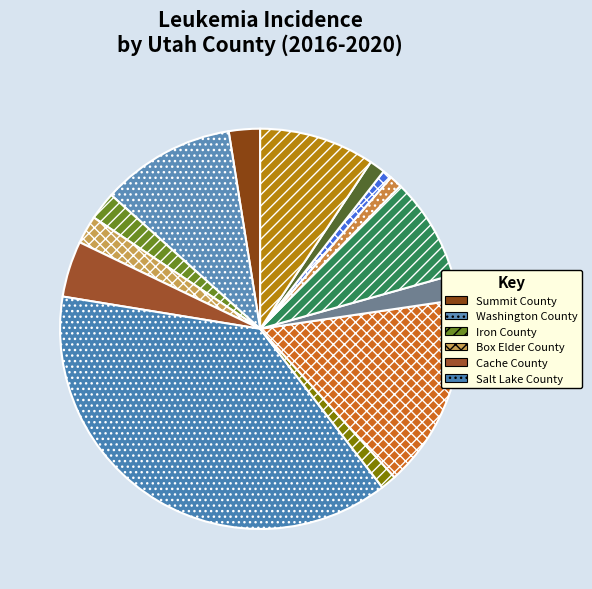

Count the number of slices in the pie.

14